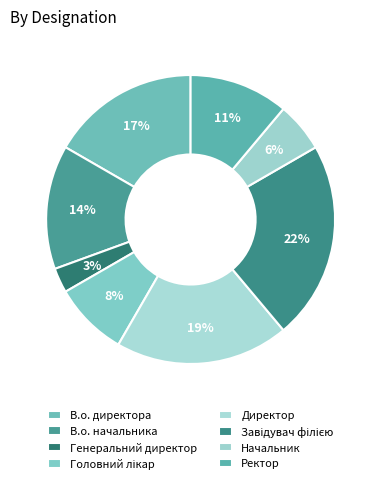

What percentage is the В.о. начальника slice, to the nearest percent?

14%